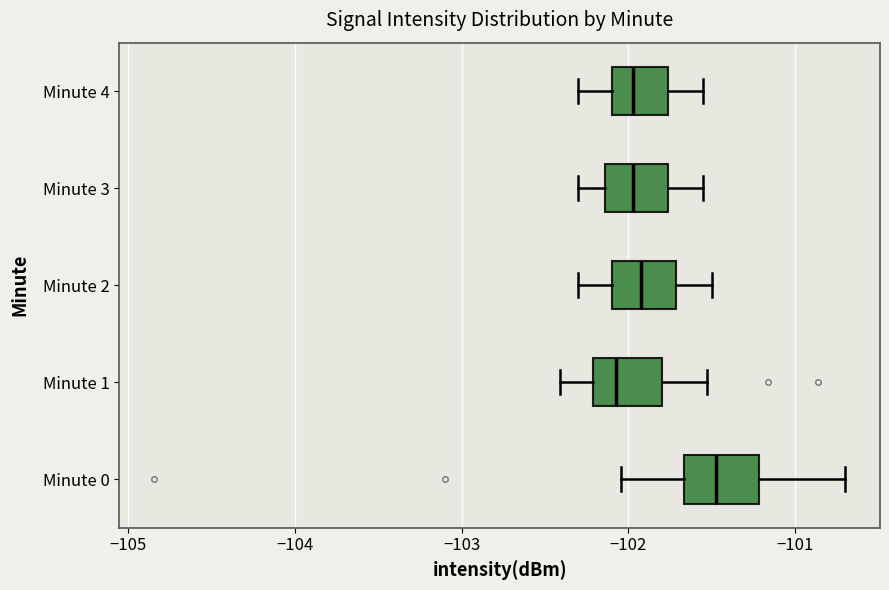

Reading bottom to top, transcribe this box plot: for each box, give where its median line is, the range the box spans, and where its two whiskers end, as read against the x-axis. The values are not printed on the chart, so give them approximately, as read against the axis.

Minute 0: median -101.5, box -101.7 to -101.2, whiskers -102.0 to -100.7
Minute 1: median -102.1, box -102.2 to -101.8, whiskers -102.4 to -101.5
Minute 2: median -101.9, box -102.1 to -101.7, whiskers -102.3 to -101.5
Minute 3: median -102.0, box -102.1 to -101.8, whiskers -102.3 to -101.5
Minute 4: median -102.0, box -102.1 to -101.8, whiskers -102.3 to -101.5